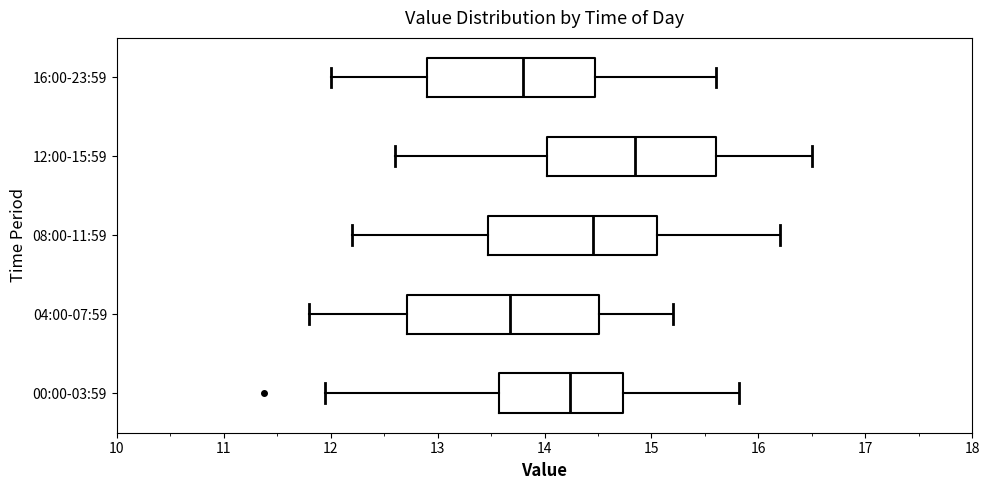

Where is the right edge of the box for 16:00-23:59 on the x-axis? The values are not printed on the chart, so give them approximately, as read against the axis.

14.5